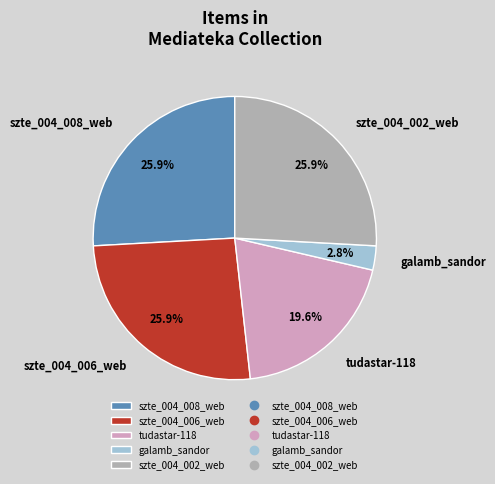

To the nearest percent, what portion does tudastar-118 represent?

20%